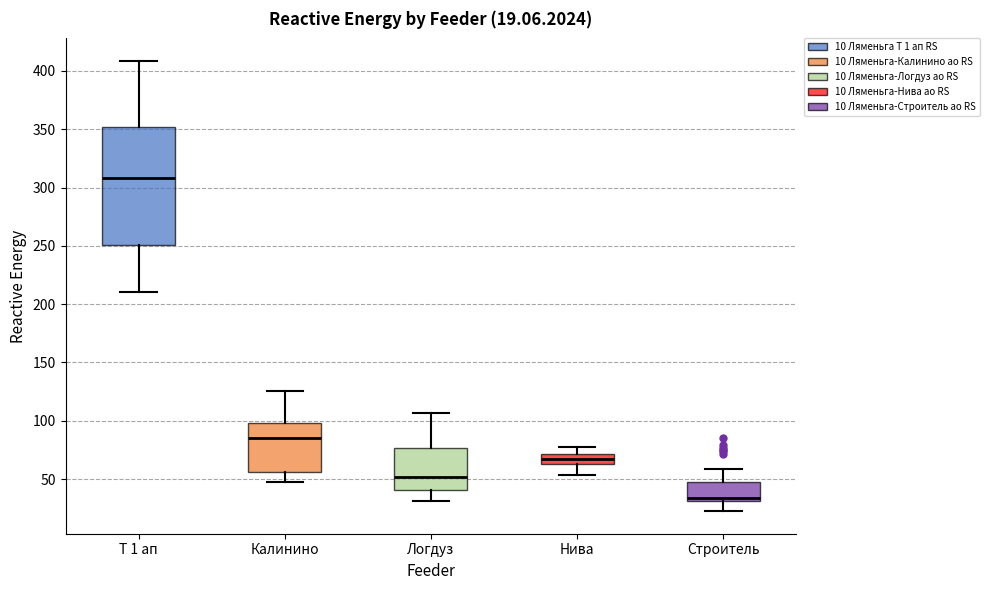

Which box's median line is the lowest?

Строитель